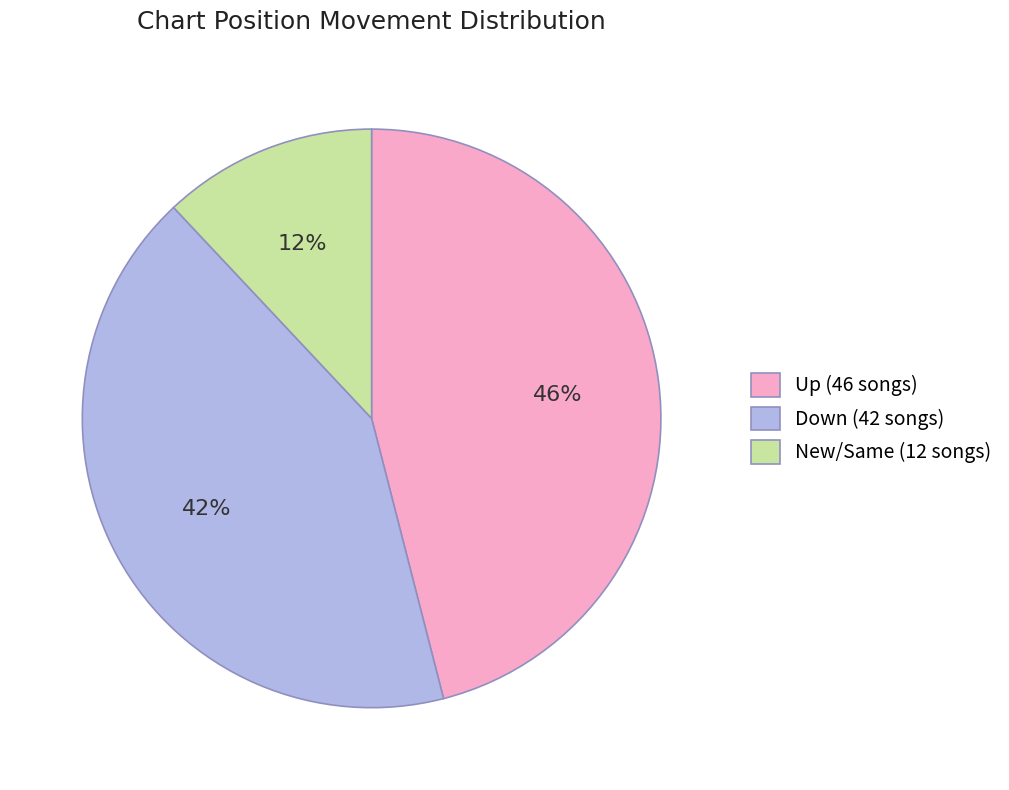

Between New/Same (12 songs) and Up (46 songs), which is larger?

Up (46 songs)